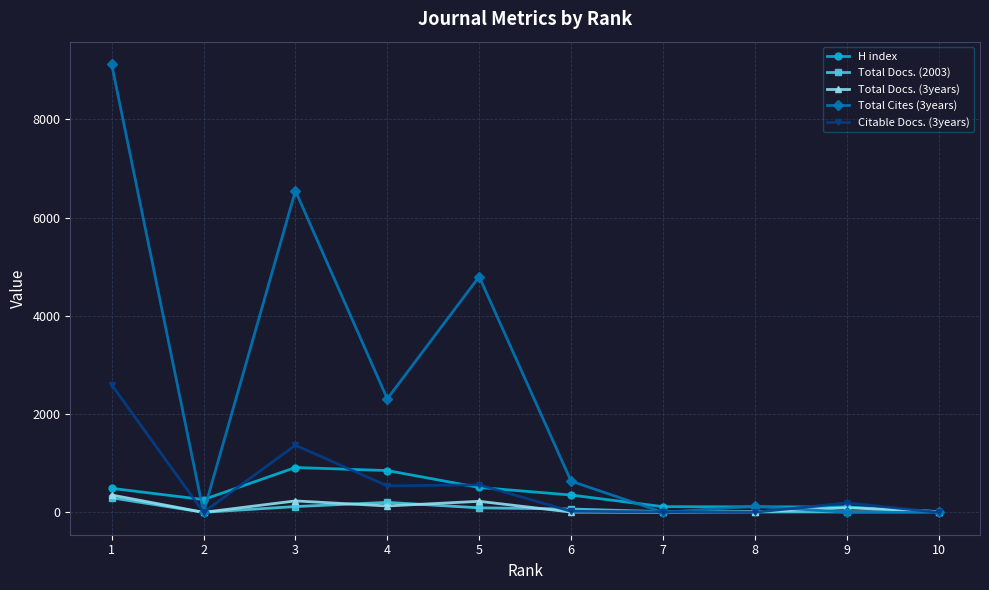

The value of H index at 4 is 850. True or false?

True